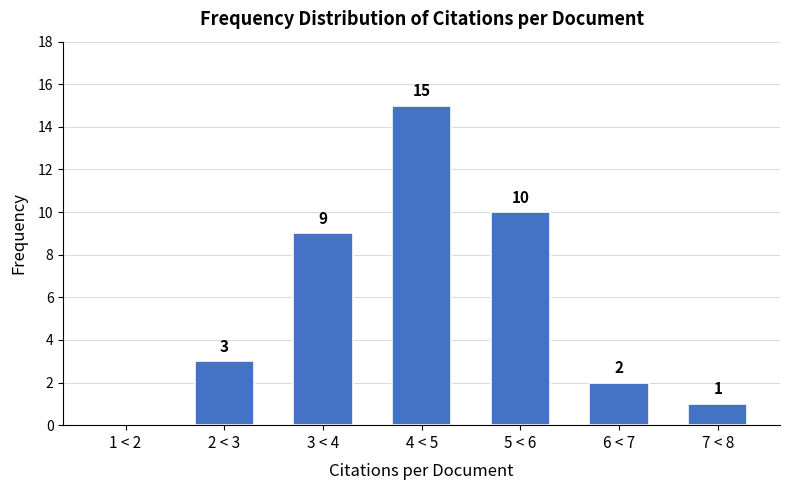

Reading left to right, what are all the values shown in this chart?

1 < 2=0	2 < 3=3	3 < 4=9	4 < 5=15	5 < 6=10	6 < 7=2	7 < 8=1